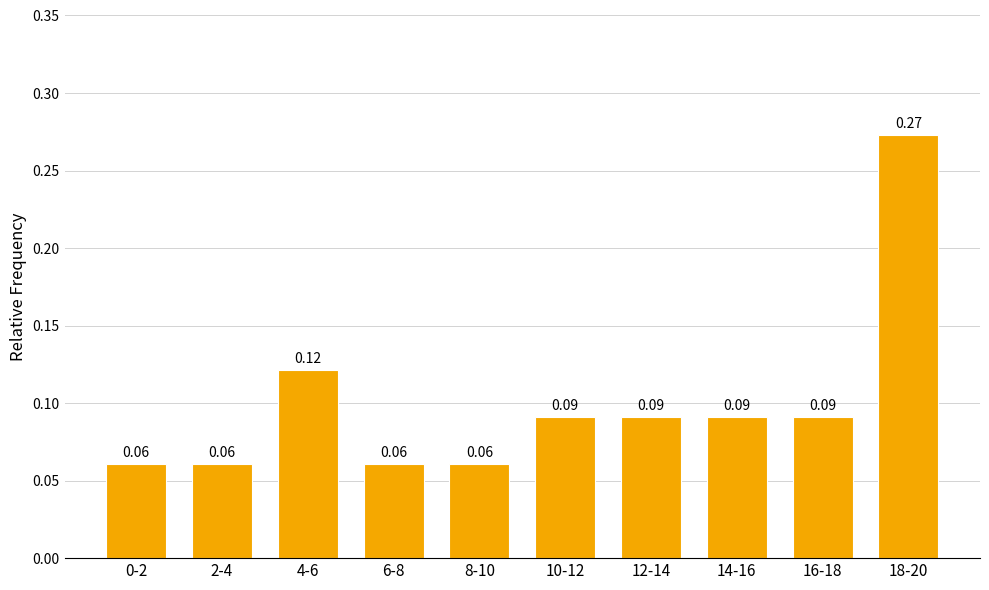

Between 2-4 and 18-20, which is larger?

18-20